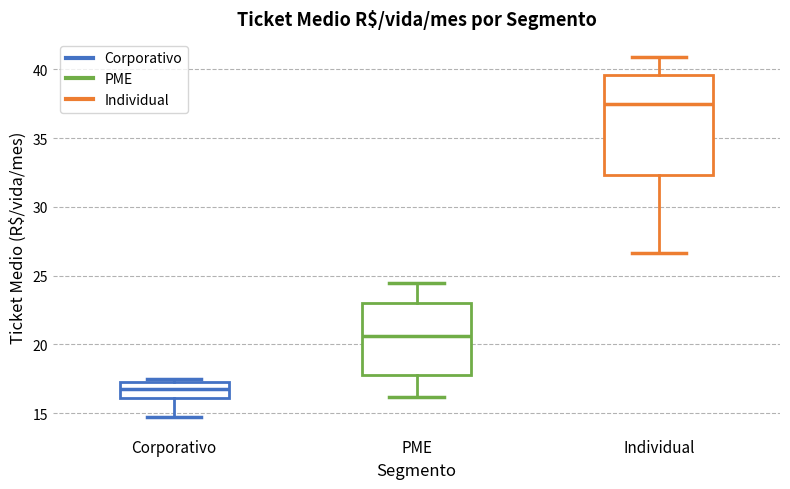

Which box is the tallest, from its lower edge to its upper edge?

Individual